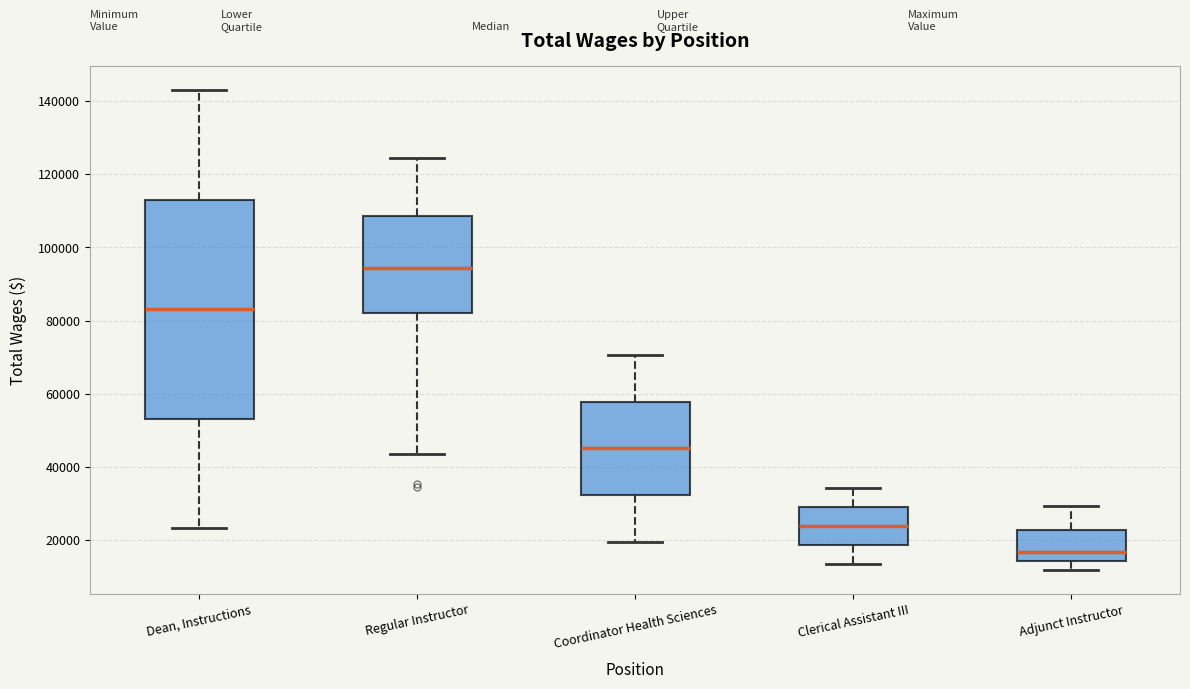

Which box is the tallest, from its lower edge to its upper edge?

Dean, Instructions